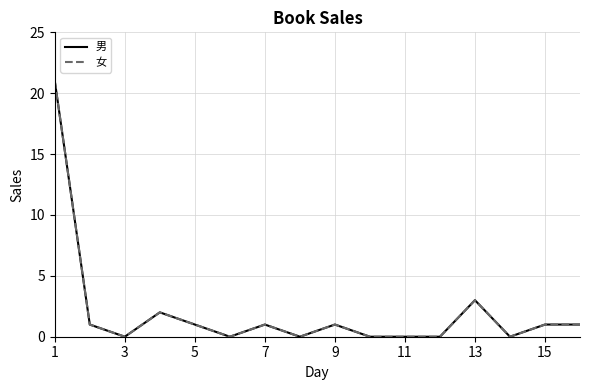

Does the chart display data point markers on the line(s)?

No